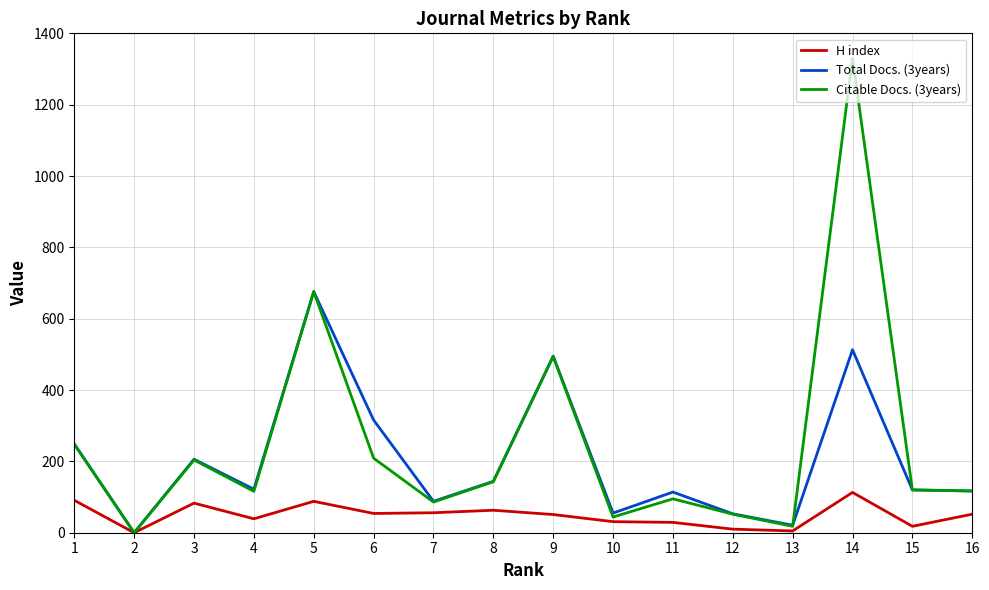

Rank the series by their maximum value, from highest to lowest.

Citable Docs. (3years), Total Docs. (3years), H index